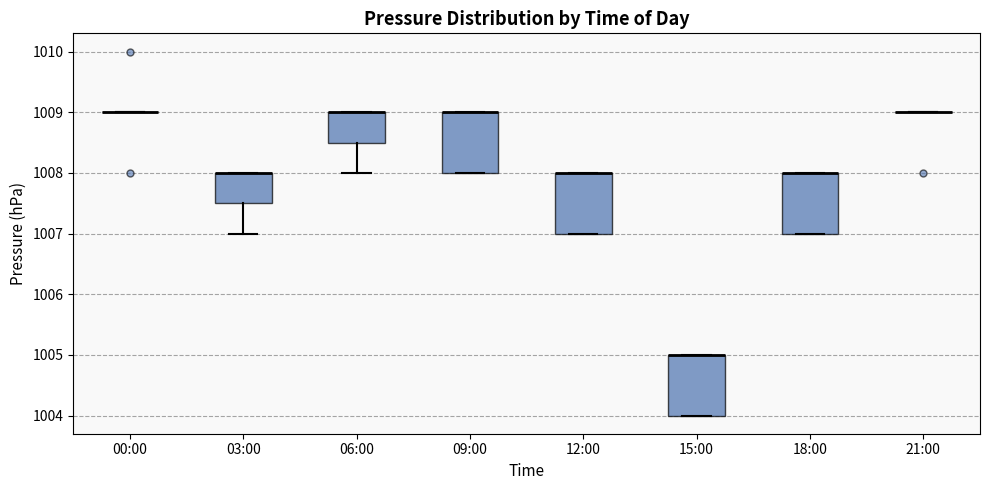

Reading left to right, read every box against the y-axis: the position of its median line, the range the box covers, and the ends of its whiskers. The values are not printed on the chart, so give them approximately, as read against the axis.

00:00: box collapsed to a line at 1009.0, whiskers 1009.0 to 1009.0
03:00: median 1008.0 (drawn on the box's upper edge), box 1007.5 to 1008.0, whiskers 1007.0 to 1008.0
06:00: median 1009.0 (drawn on the box's upper edge), box 1008.5 to 1009.0, whiskers 1008.0 to 1009.0
09:00: median 1009.0 (drawn on the box's upper edge), box 1008.0 to 1009.0, whiskers 1008.0 to 1009.0
12:00: median 1008.0 (drawn on the box's upper edge), box 1007.0 to 1008.0, whiskers 1007.0 to 1008.0
15:00: median 1005.0 (drawn on the box's upper edge), box 1004.0 to 1005.0, whiskers 1004.0 to 1005.0
18:00: median 1008.0 (drawn on the box's upper edge), box 1007.0 to 1008.0, whiskers 1007.0 to 1008.0
21:00: box collapsed to a line at 1009.0, whiskers 1009.0 to 1009.0